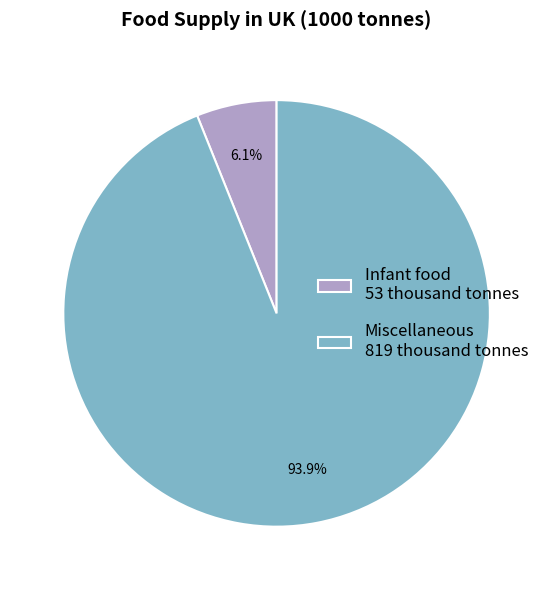

Do Miscellaneous and Infant food together represent more than half of the pie?

Yes